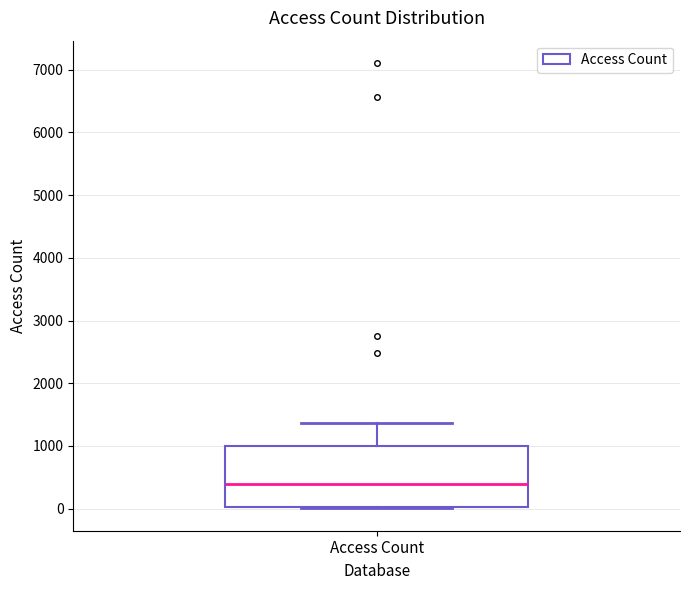

Read this box plot against the y-axis: the position of the median line, the range covered by the box, and the ends of both whiskers. The values are not printed on the chart, so give them approximately, as read against the axis.

median 400, box 0 to 1000, whiskers 0 to 1400